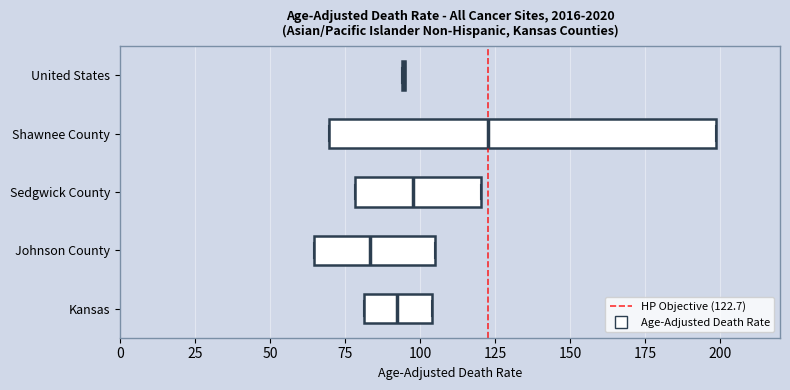

Comparing the boxes themselves (not the whiskers), which one is the widest?

Shawnee County